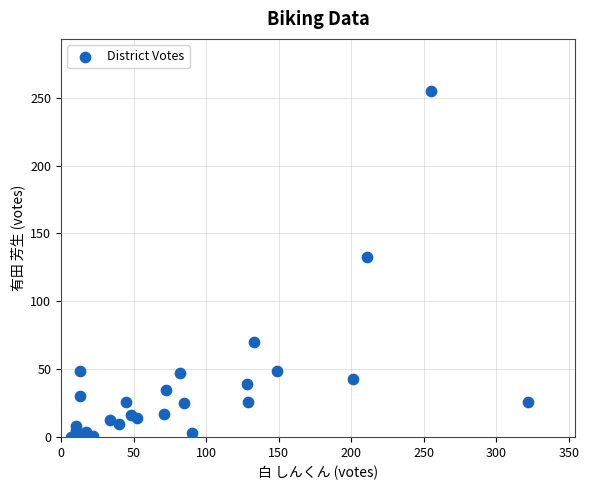

What Y value in the scatter plot is closest to 127?

133